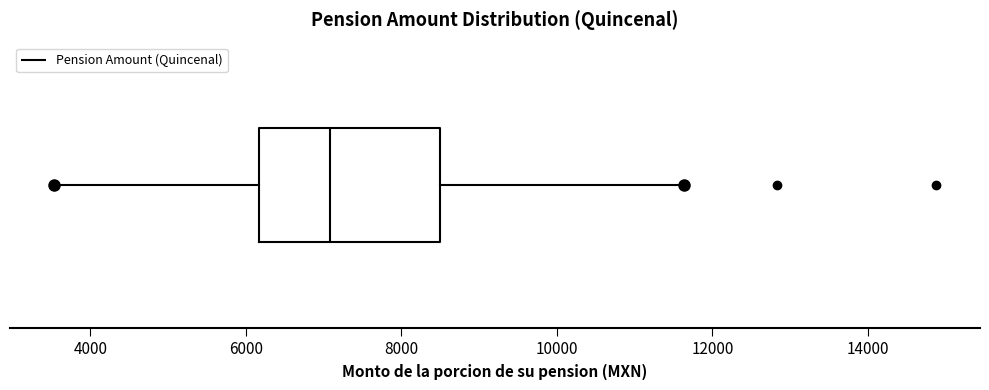

Transcribe this box plot: give where the median line is, the range the box spans, and where the two whiskers end, as read against the x-axis. The values are not printed on the chart, so give them approximately, as read against the axis.

median 7000, box 6200 to 8600, whiskers 3600 to 11600